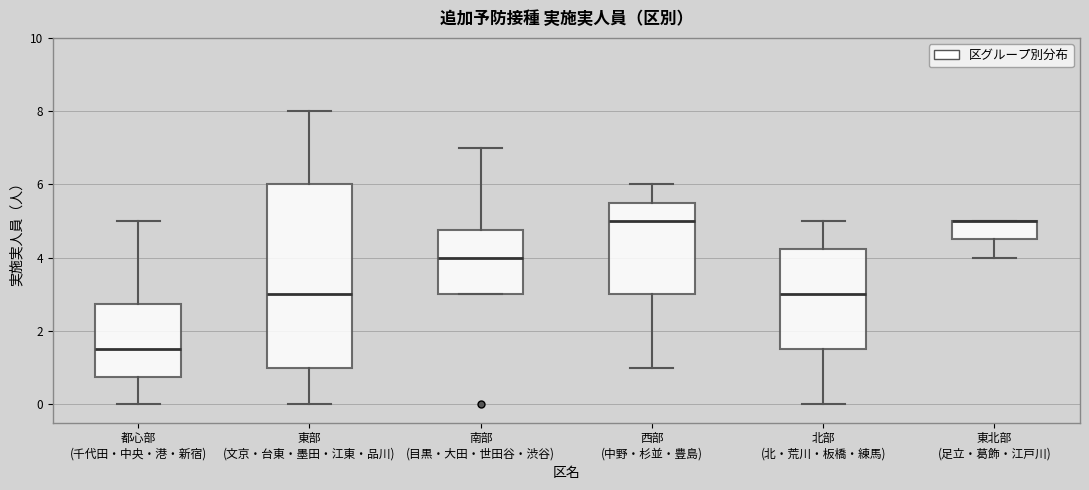

Where is the upper edge of the box for 南部 (目黒・大田・世田谷・渋谷) on the y-axis? The values are not printed on the chart, so give them approximately, as read against the axis.

4.8